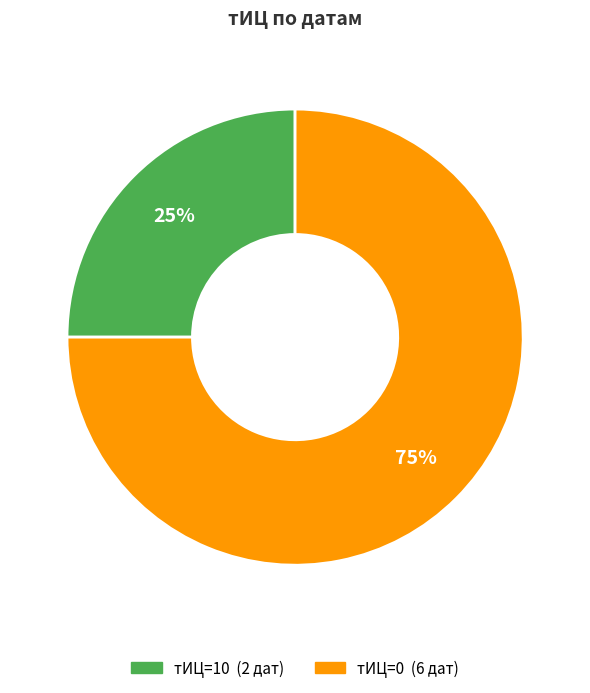

Does any single category account for the majority?

Yes